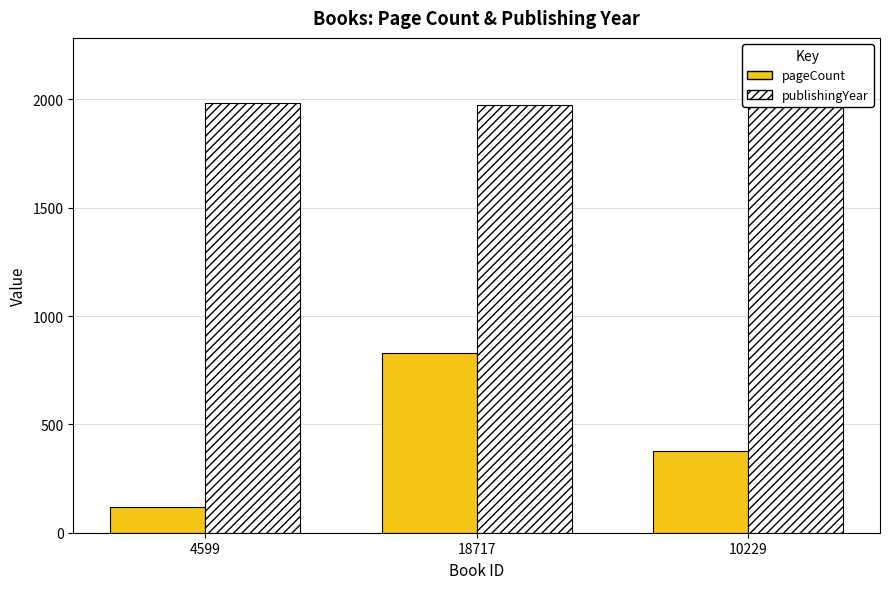

Reading left to right, list all the values displayed in this chart.

pageCount: 4599=120	18717=828	10229=376
publishingYear: 4599=1983	18717=1974	10229=1986